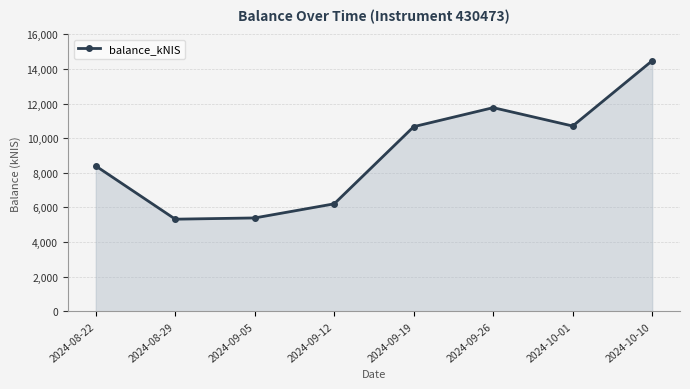

Does the chart display data point markers on the line(s)?

Yes